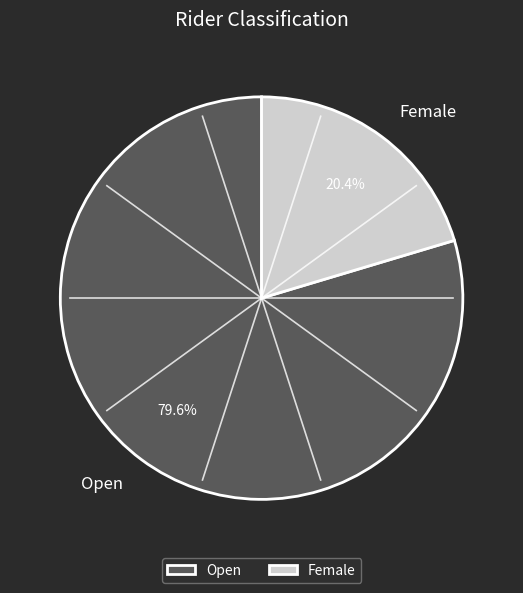

To the nearest percent, what portion does Female represent?

20%